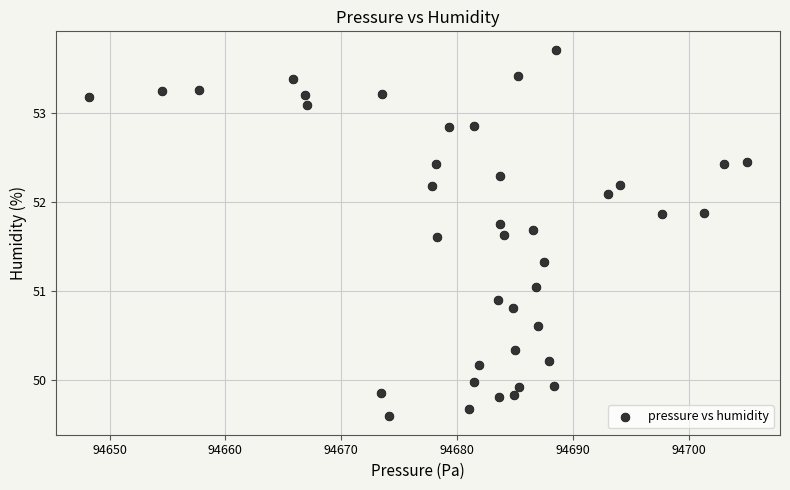

What is the range of Y values (max minus min)?

4.1